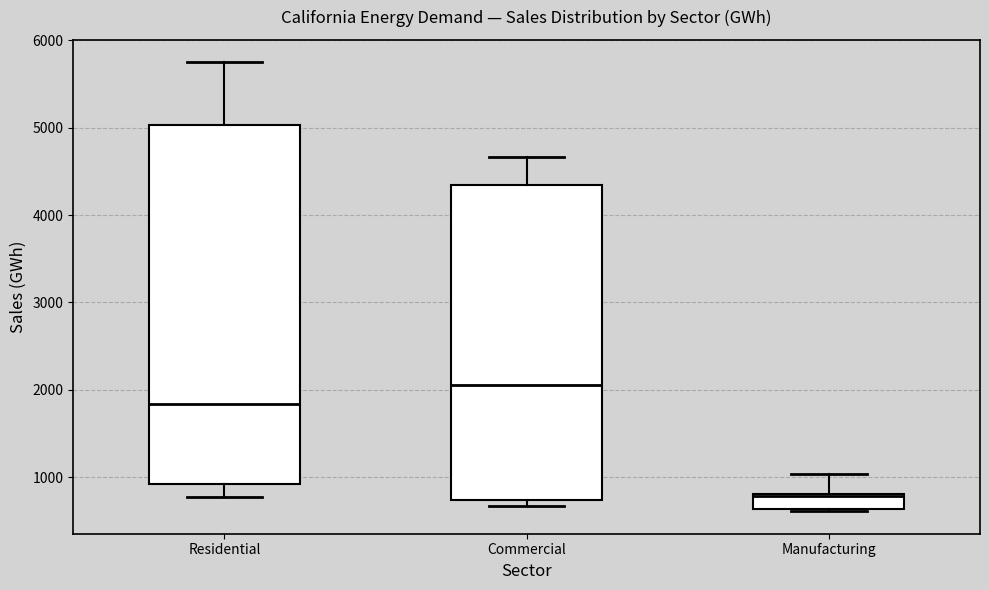

Reading left to right, transcribe this box plot: for each box, give where its median line is, the range the box spans, and where its two whiskers end, as read against the y-axis. The values are not printed on the chart, so give them approximately, as read against the axis.

Residential: median 1800, box 900 to 5000, whiskers 800 to 5700
Commercial: median 2100, box 700 to 4300, whiskers 700 (just below the box's lower edge) to 4700
Manufacturing: median 800, box 600 to 800, whiskers 600 to 1000